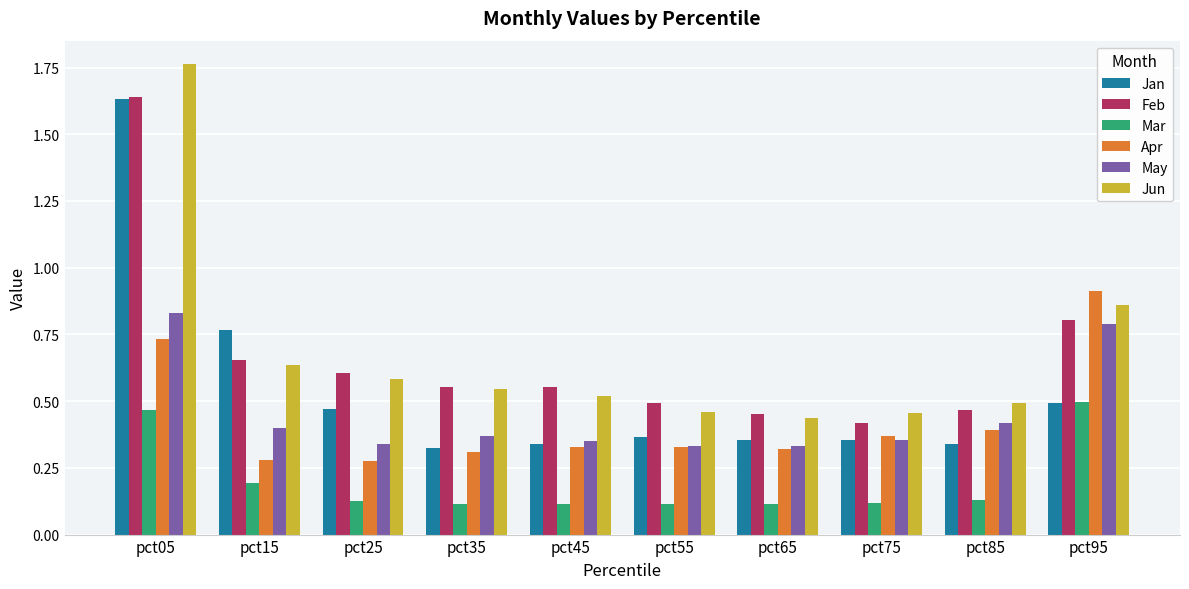

What is the sum of all Feb values?

6.6